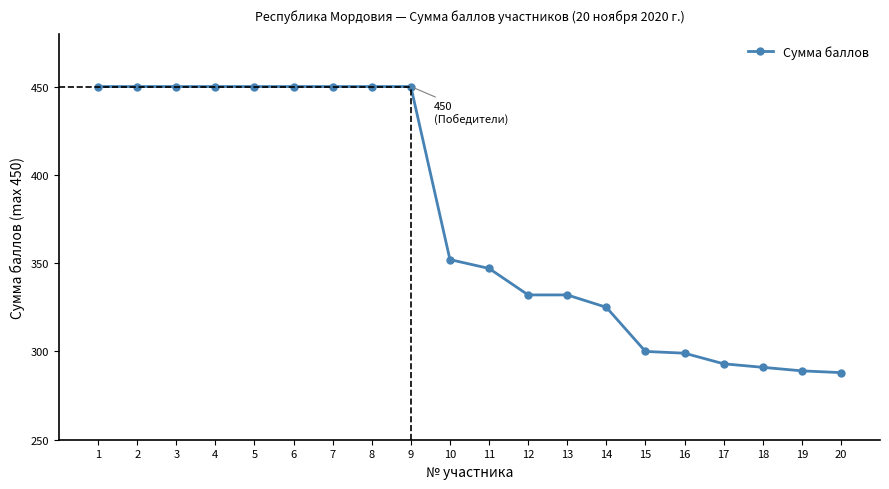

What is the ratio of the value at 20 to the value at 6?

0.6